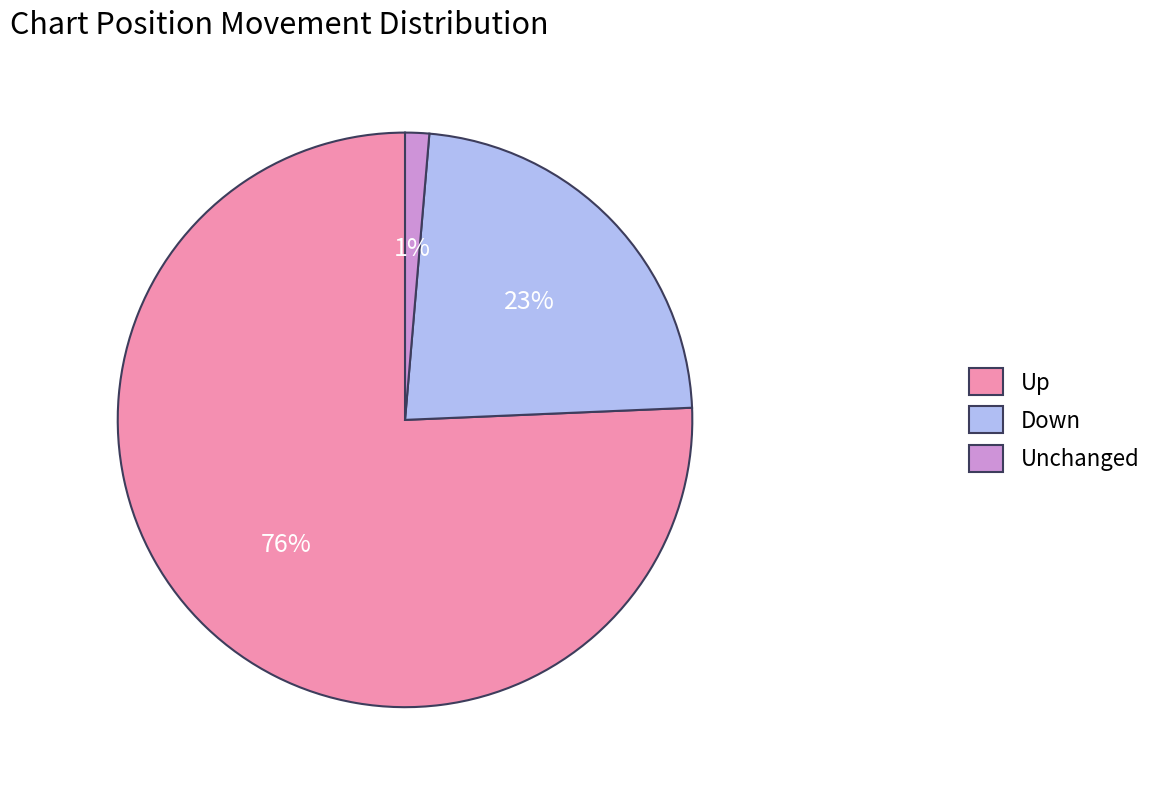

To the nearest percent, what percentage of the pie is Unchanged?

1%